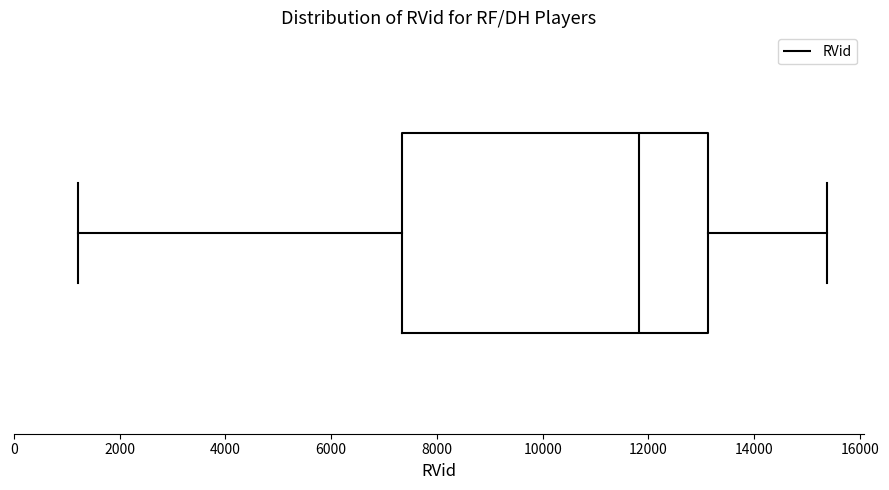

Transcribe this box plot: give where the median line is, the range the box spans, and where the two whiskers end, as read against the x-axis. The values are not printed on the chart, so give them approximately, as read against the axis.

median 11800, box 7400 to 13200, whiskers 1200 to 15400